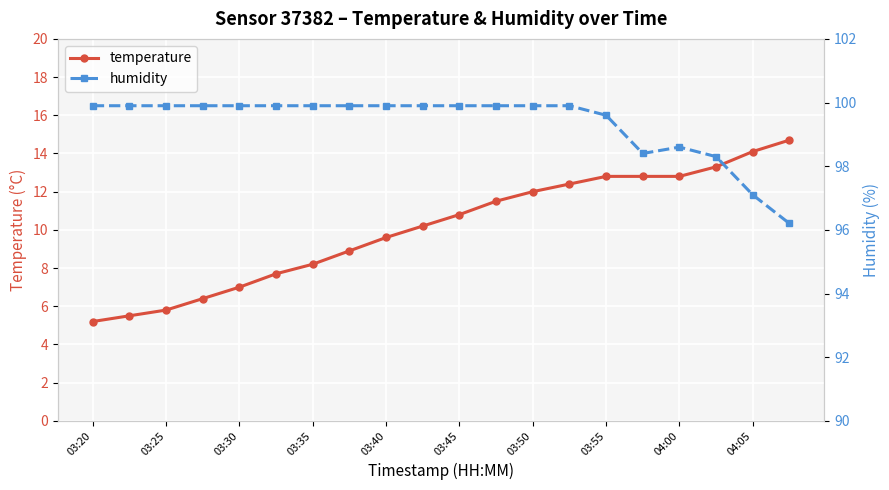

Does the chart display data point markers on the line(s)?

Yes